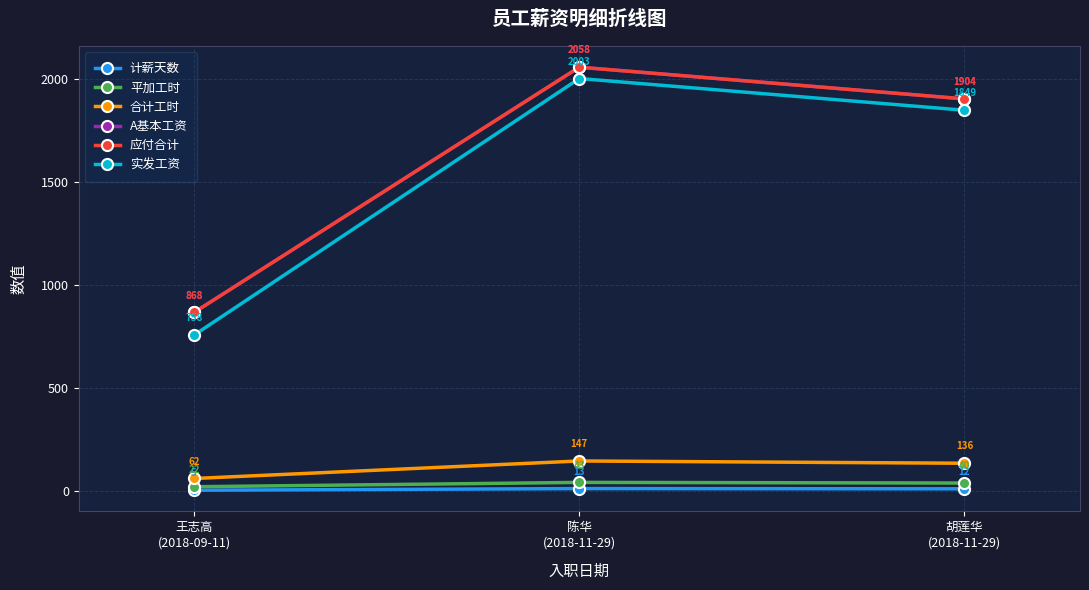

Count the 合计工时 values in the range 62 to 147.

3